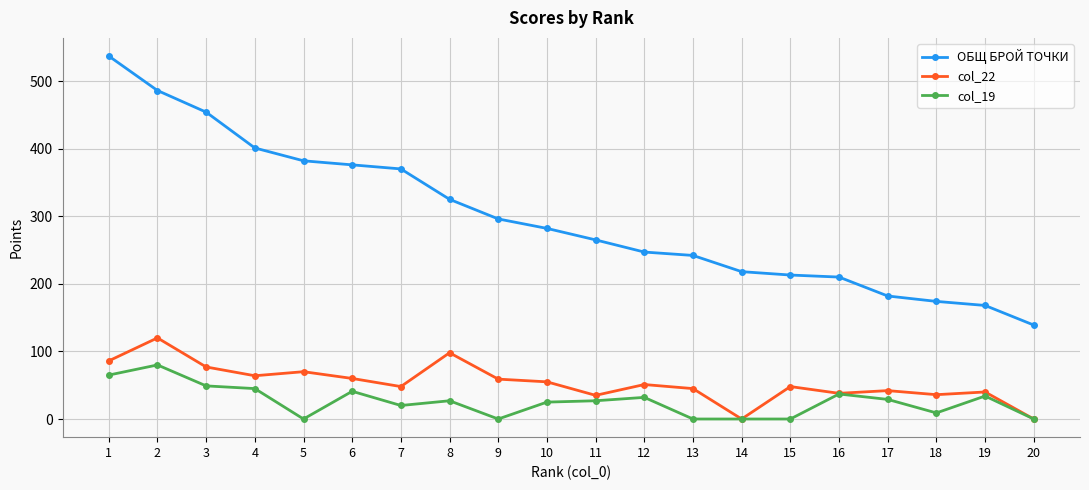

What is the value of the col_22 point at the 8th from the left?

98